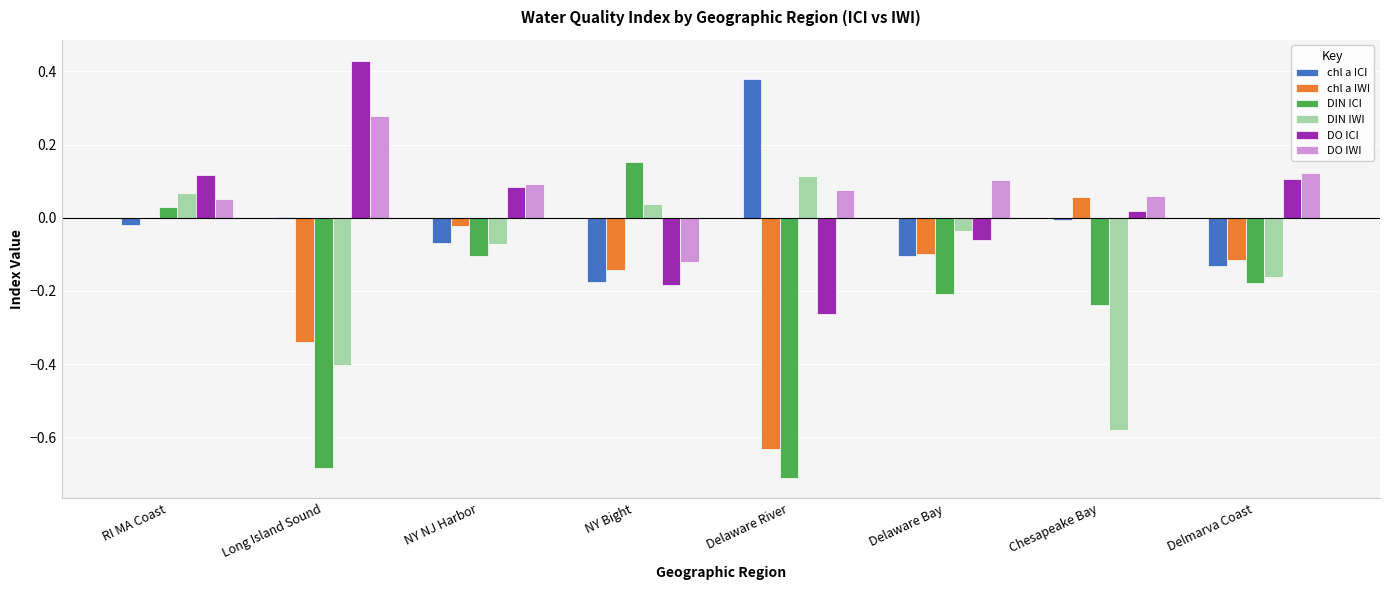

What is the total value across all series at Delmarva Coast?

-0.4